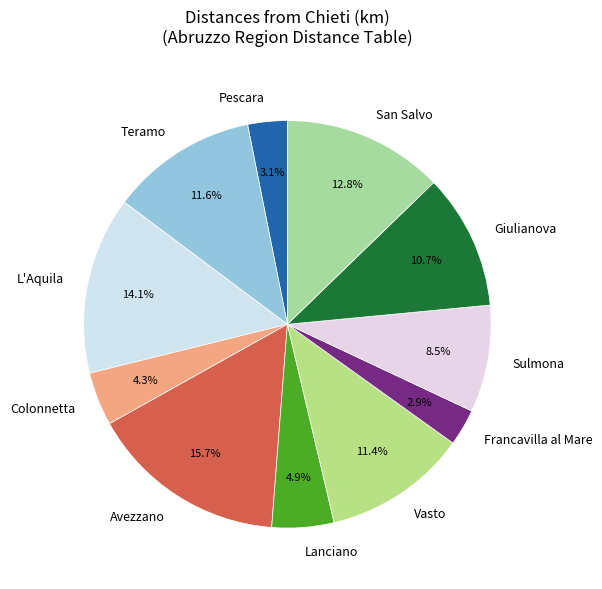

Is there a majority slice in this chart?

No